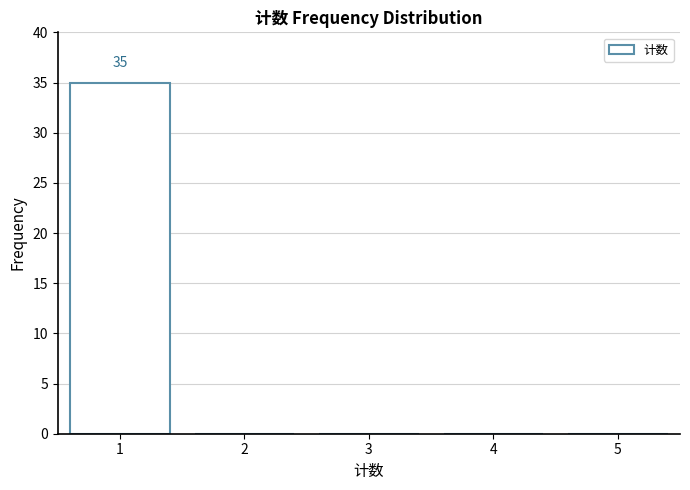

Reading right to left, what are all the values shown in this chart?

5=0	4=0	3=0	2=0	1=35